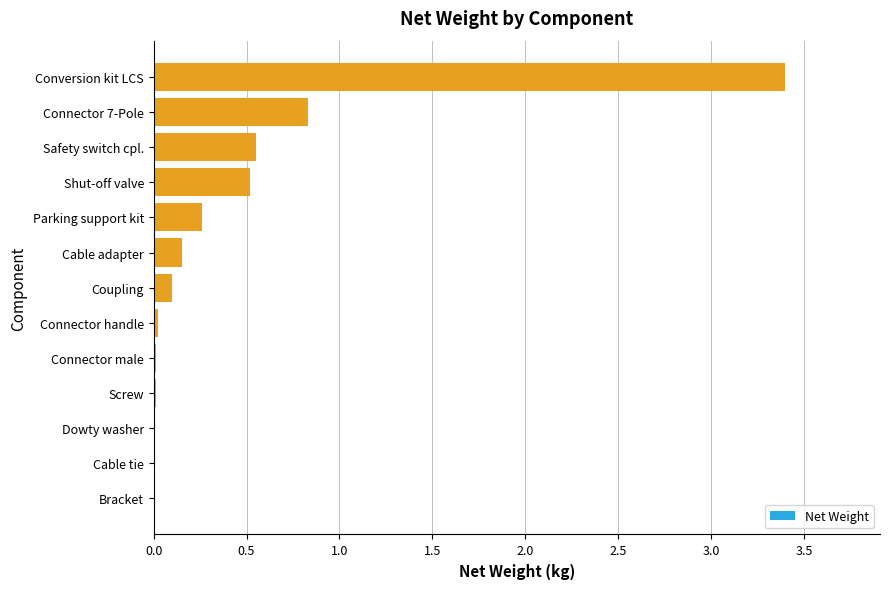

Between Connector handle and Cable adapter, which is larger?

Cable adapter